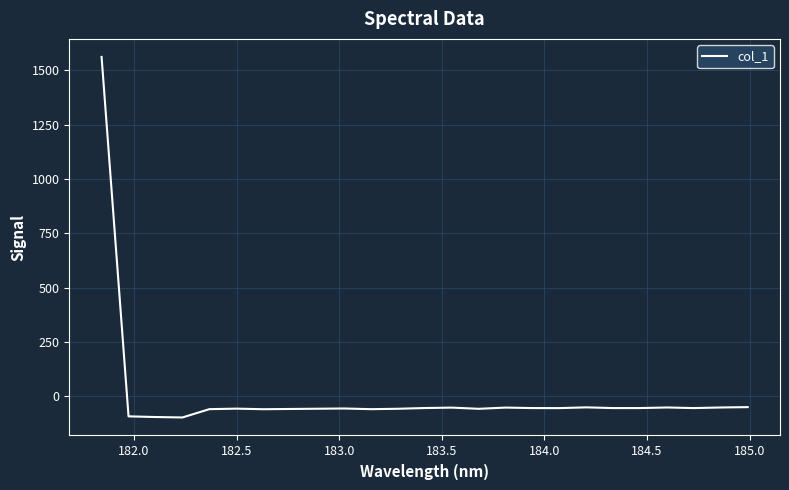

What is the maximum value shown in the chart?

1562.5